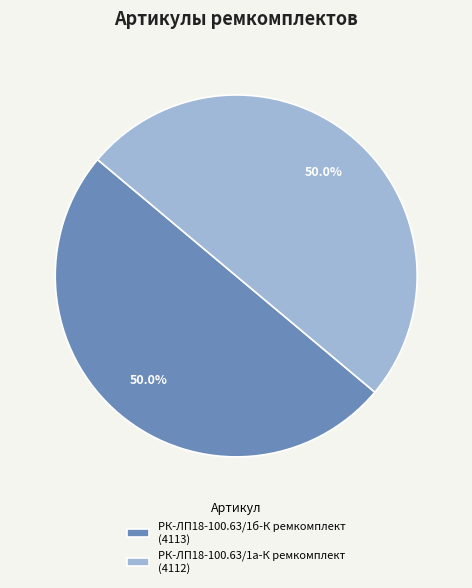

What is the ratio of the value at РК-ЛП18-100.63/1б-К ремкомплект (4113) to the value at РК-ЛП18-100.63/1а-К ремкомплект (4112)?

1.0